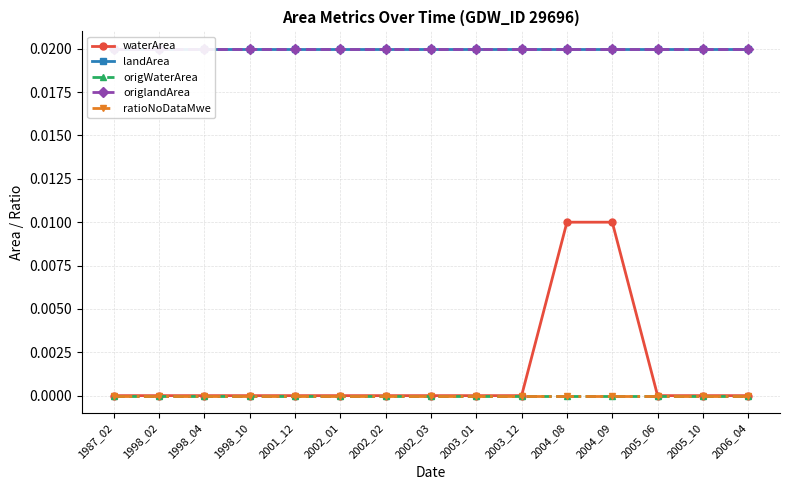

True or false: origWaterArea and origlandArea intersect in this chart.

False